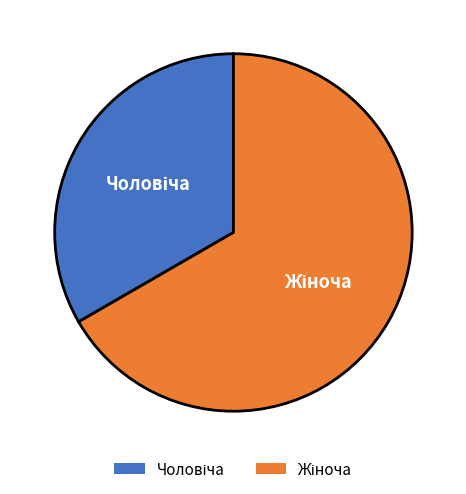

Rank the categories by value from highest to lowest.

Жіноча, Чоловіча